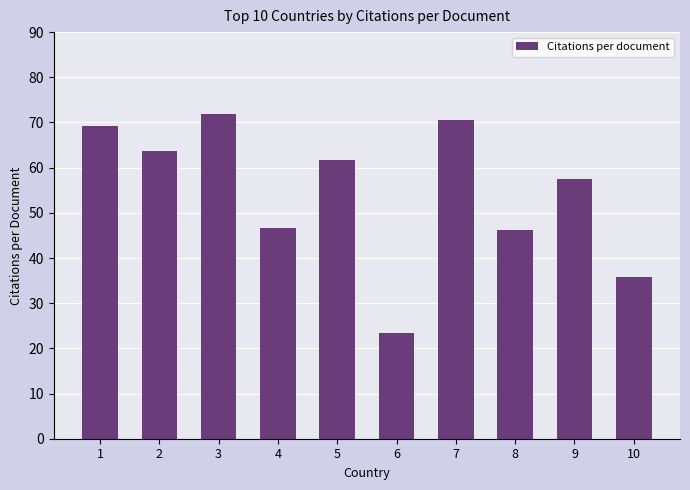

The value at 9 is 57.5. True or false?

True